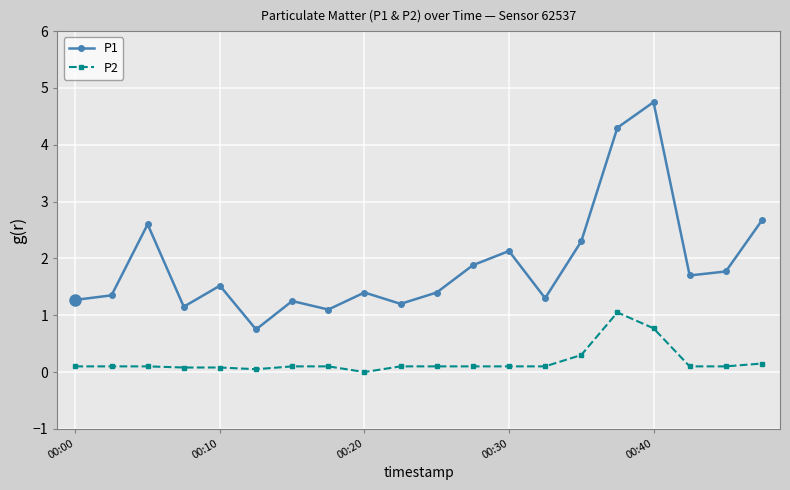

What is the value of the P1 point at the 5th from the left?

1.5